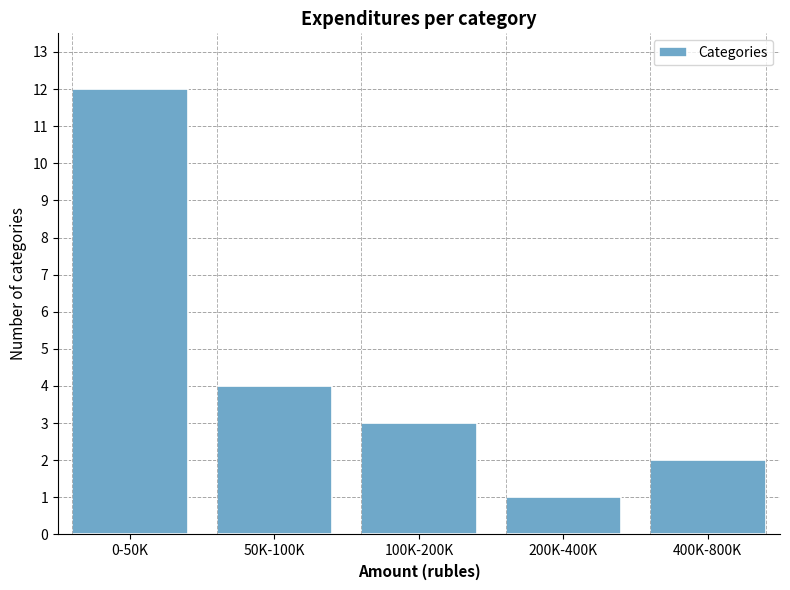

Reading right to left, list all the values displayed in this chart.

400K-800K=2	200K-400K=1	100K-200K=3	50K-100K=4	0-50K=12